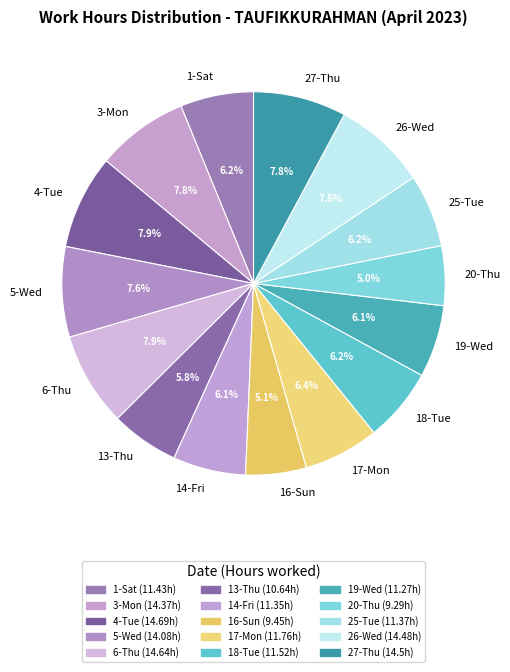

To the nearest percent, what is the difference between the 3-Mon and 25-Tue slice percentages?

2%